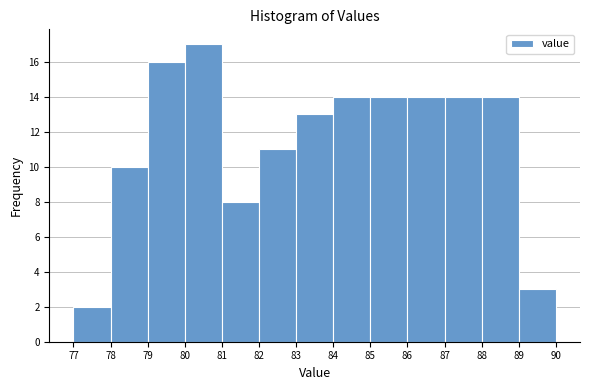

Over which range of the x-axis is the bar tallest?

80 to 81